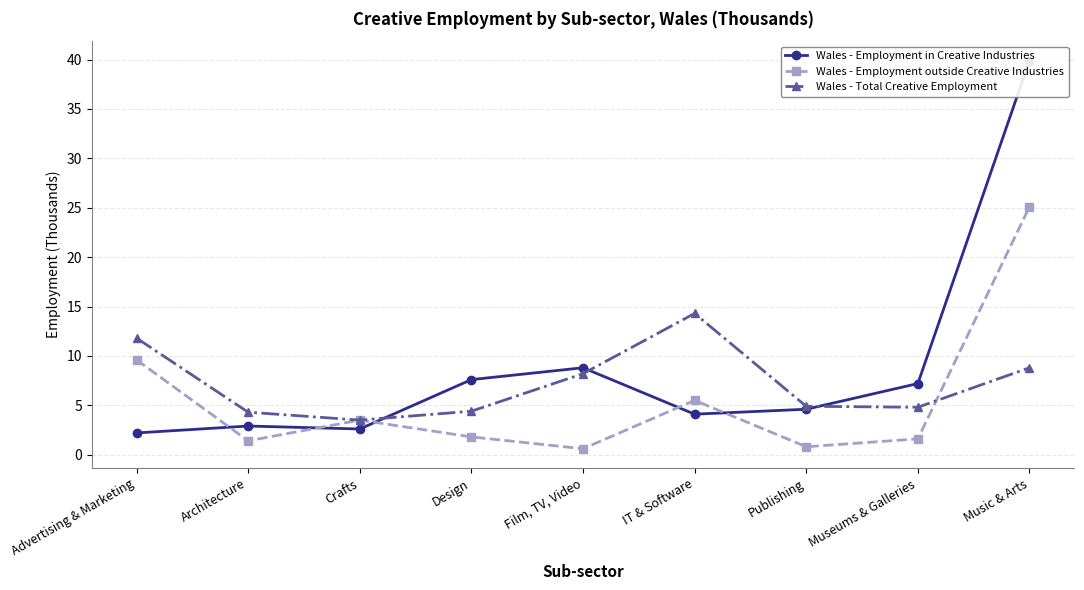

True or false: Wales - Employment outside Creative Industries has more than 0 points higher than both neighbors.

True